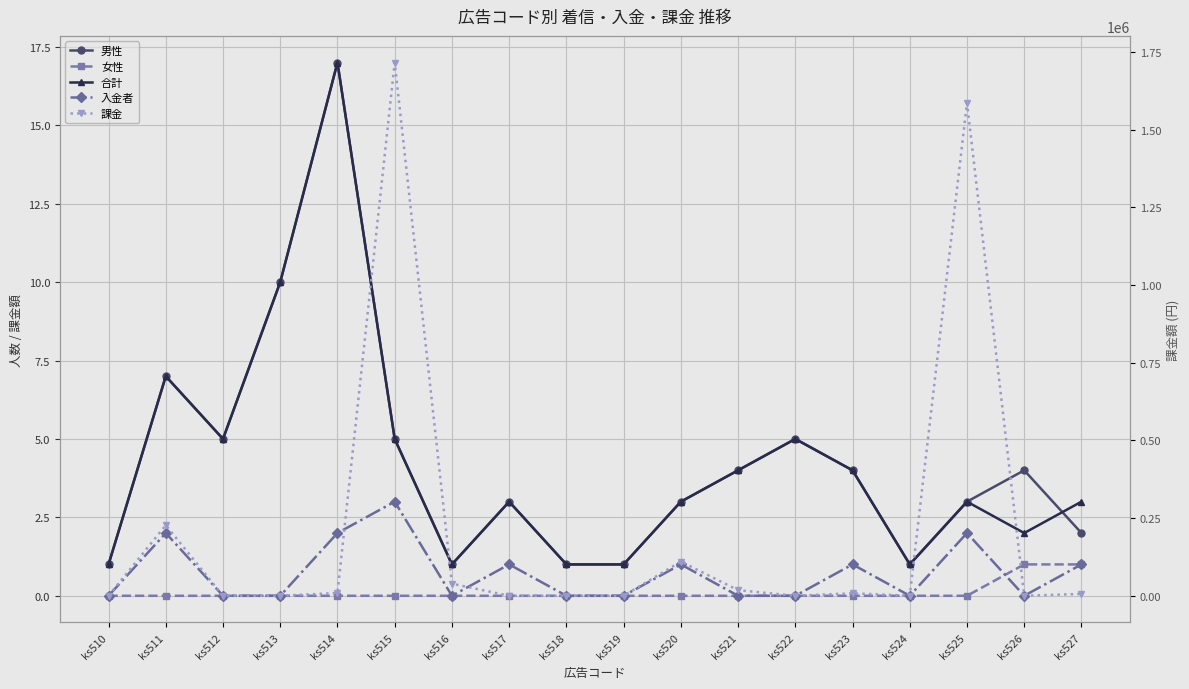

What is the value of the 男性 point at the 13th from the left?

5